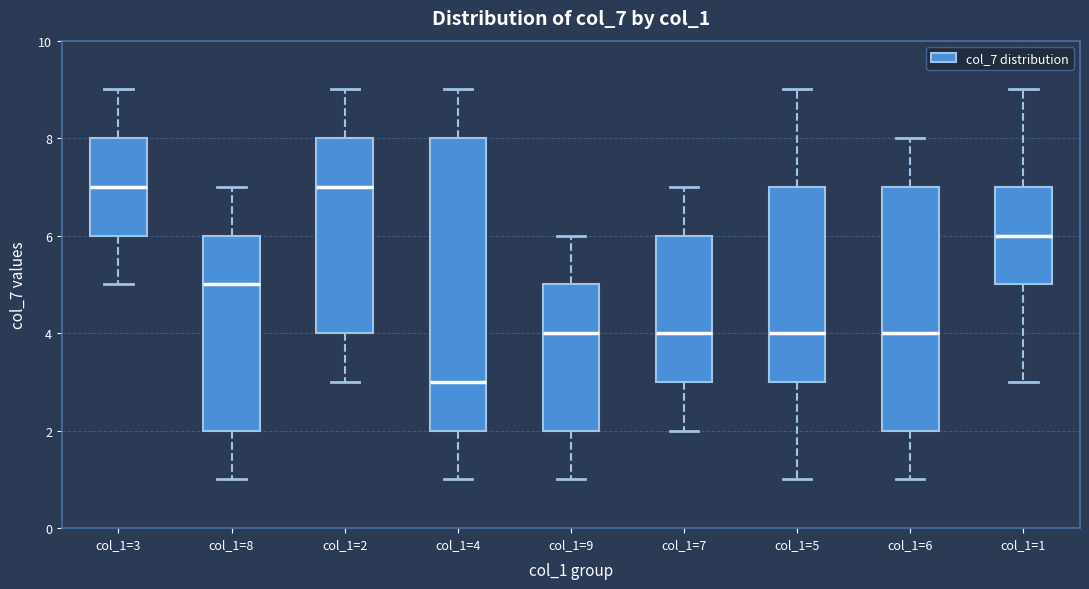

Reading left to right, read every box against the y-axis: the position of its median line, the range the box covers, and the ends of its whiskers. The values are not printed on the chart, so give them approximately, as read against the axis.

col_1=3: median 7, box 6 to 8, whiskers 5 to 9
col_1=8: median 5, box 2 to 6, whiskers 1 to 7
col_1=2: median 7, box 4 to 8, whiskers 3 to 9
col_1=4: median 3, box 2 to 8, whiskers 1 to 9
col_1=9: median 4, box 2 to 5, whiskers 1 to 6
col_1=7: median 4, box 3 to 6, whiskers 2 to 7
col_1=5: median 4, box 3 to 7, whiskers 1 to 9
col_1=6: median 4, box 2 to 7, whiskers 1 to 8
col_1=1: median 6, box 5 to 7, whiskers 3 to 9